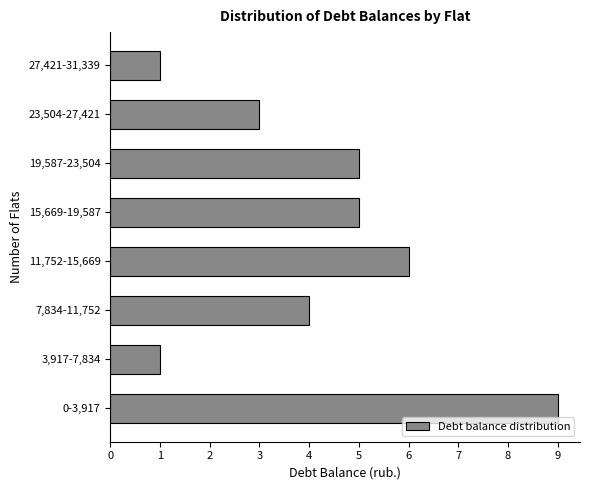

Reading bottom to top, what are all the values shown in this chart?

9	1	4	6	5	5	3	1